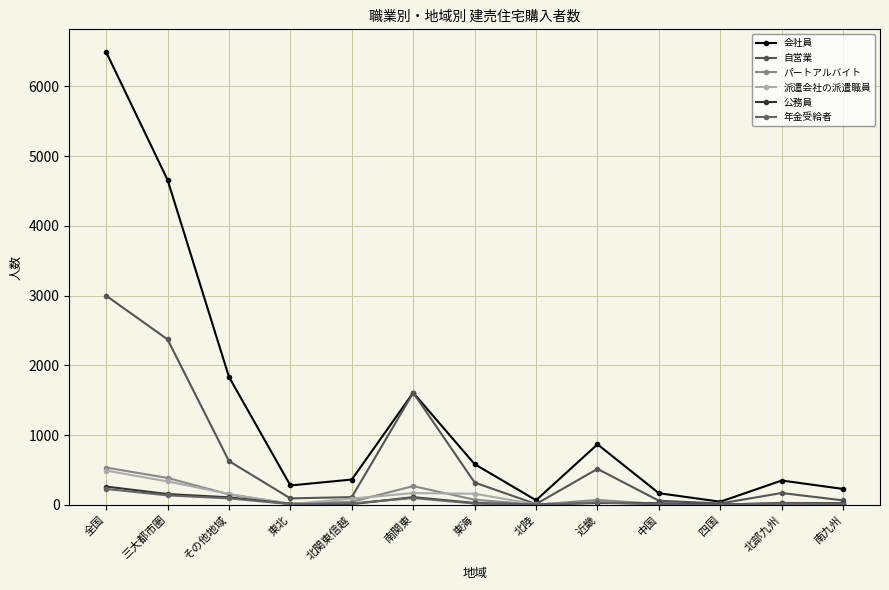

True or false: 公務員 has a value of 421 at 全国.

False